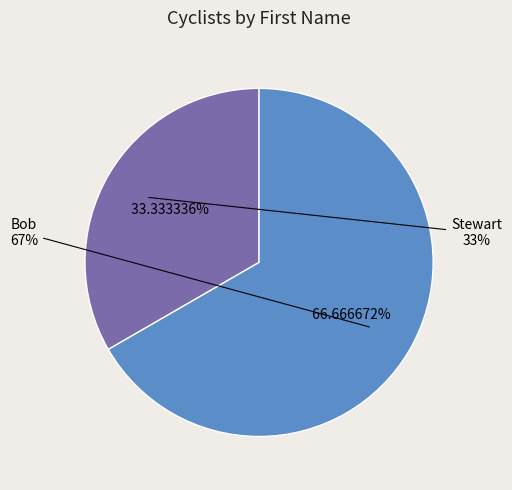

Which category has the smallest portion of the pie?

Stewart